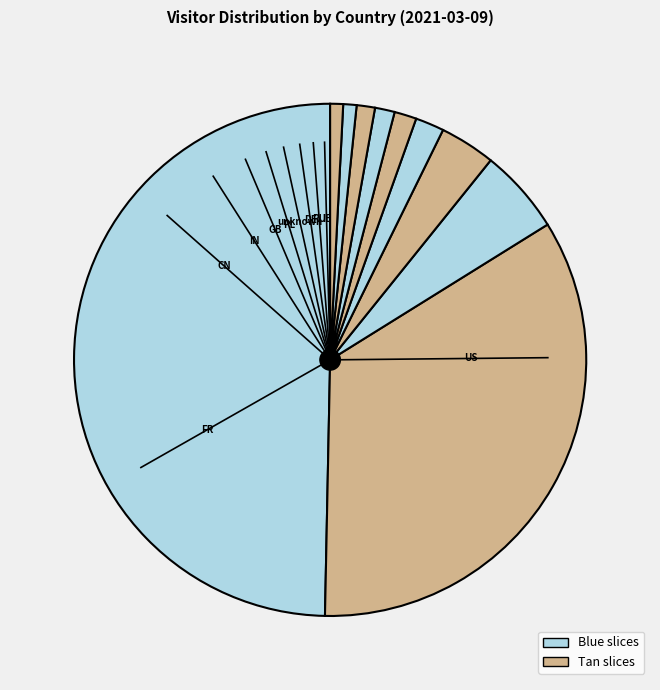

Does any single category account for the majority?

No